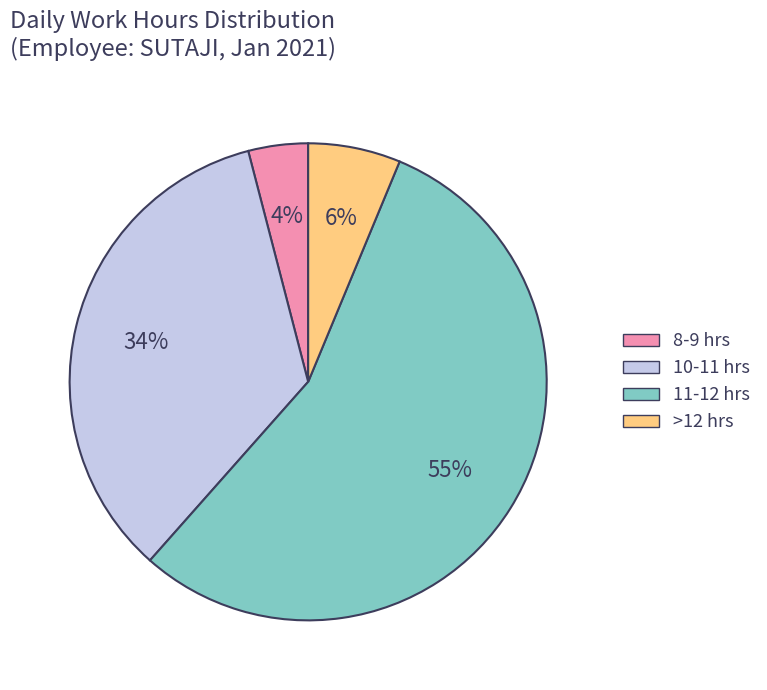

Which category has the smallest portion of the pie?

8-9 hrs